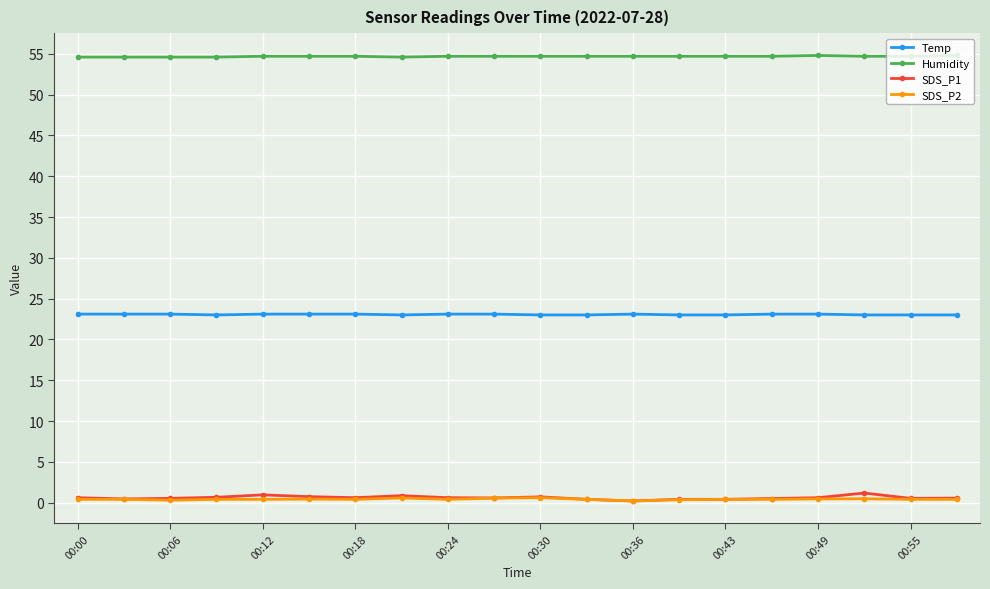

What is the lowest value of the Temp series?

23.0